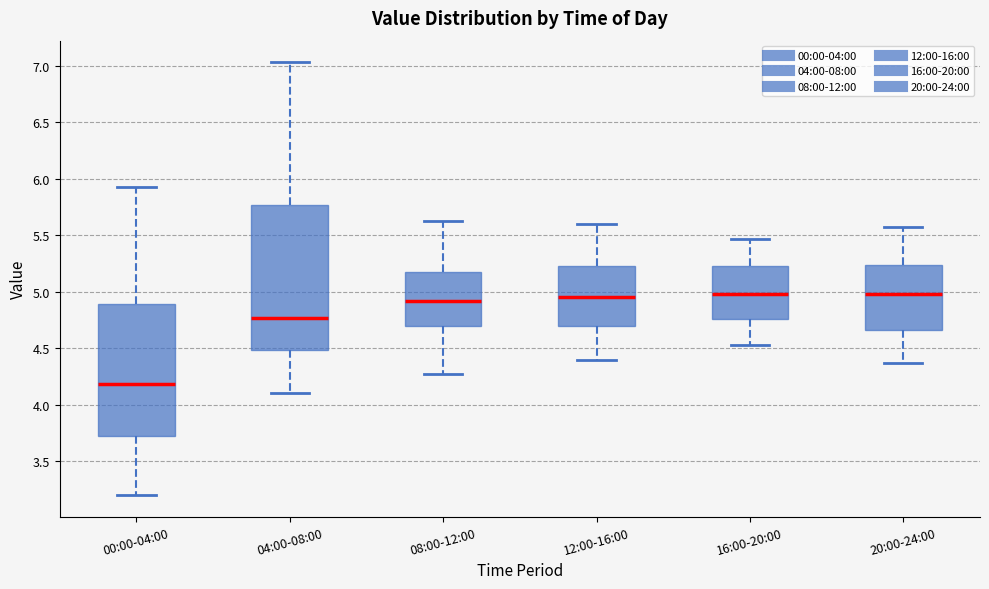

Reading left to right, read every box against the y-axis: the position of its median line, the range the box covers, and the ends of its whiskers. The values are not printed on the chart, so give them approximately, as read against the axis.

00:00-04:00: median 4.20, box 3.70 to 4.90, whiskers 3.20 to 5.95
04:00-08:00: median 4.75, box 4.50 to 5.75, whiskers 4.10 to 7.05
08:00-12:00: median 4.90, box 4.70 to 5.20, whiskers 4.25 to 5.65
12:00-16:00: median 4.95, box 4.70 to 5.25, whiskers 4.40 to 5.60
16:00-20:00: median 5.00, box 4.75 to 5.25, whiskers 4.55 to 5.45
20:00-24:00: median 5.00, box 4.65 to 5.25, whiskers 4.35 to 5.55